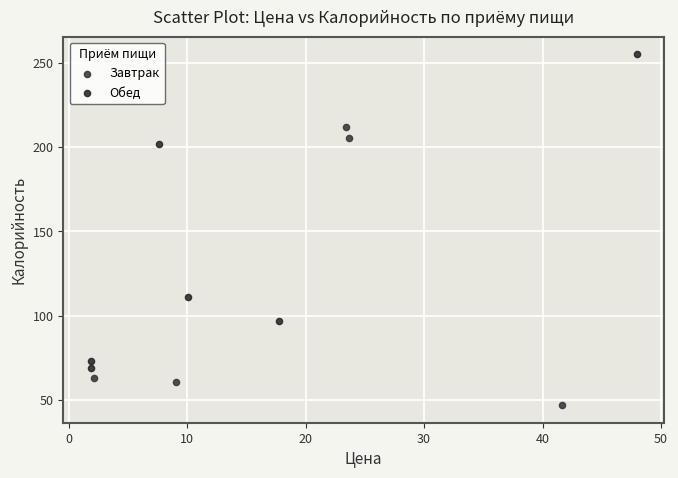

Which series contains the lowest Y value?

Завтрак